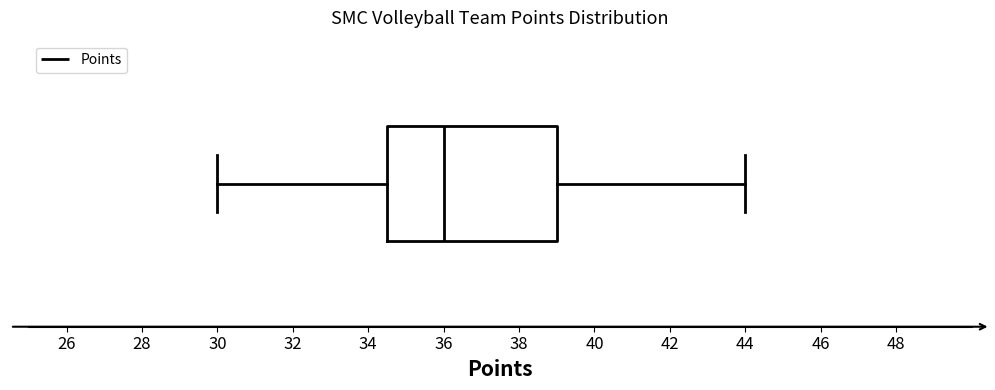

Transcribe this box plot: give where the median line is, the range the box spans, and where the two whiskers end, as read against the x-axis. The values are not printed on the chart, so give them approximately, as read against the axis.

median 36.0, box 34.6 to 39.0, whiskers 30.0 to 44.0